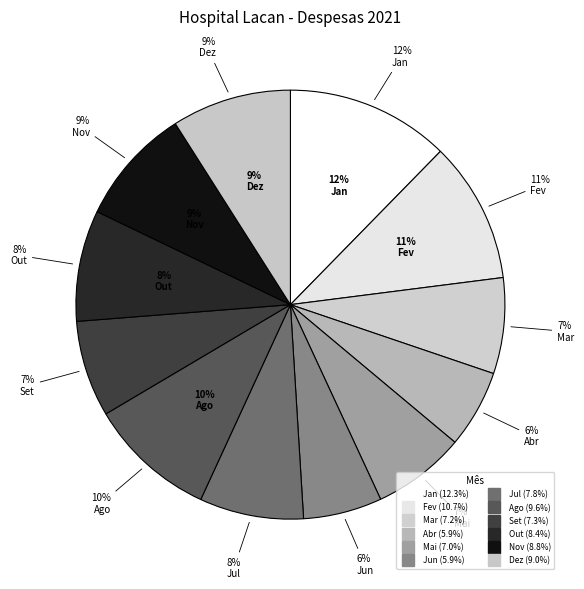

Which category has the smallest portion of the pie?

Abr